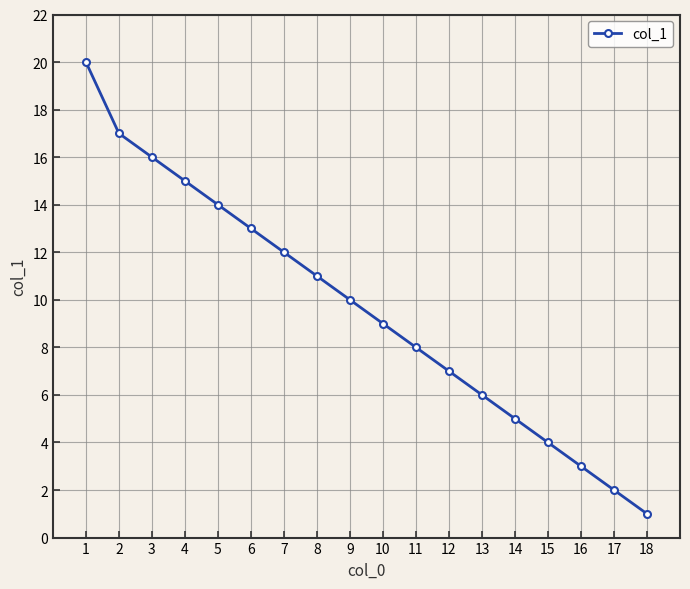

What is the difference between the values at 6 and 2?

4